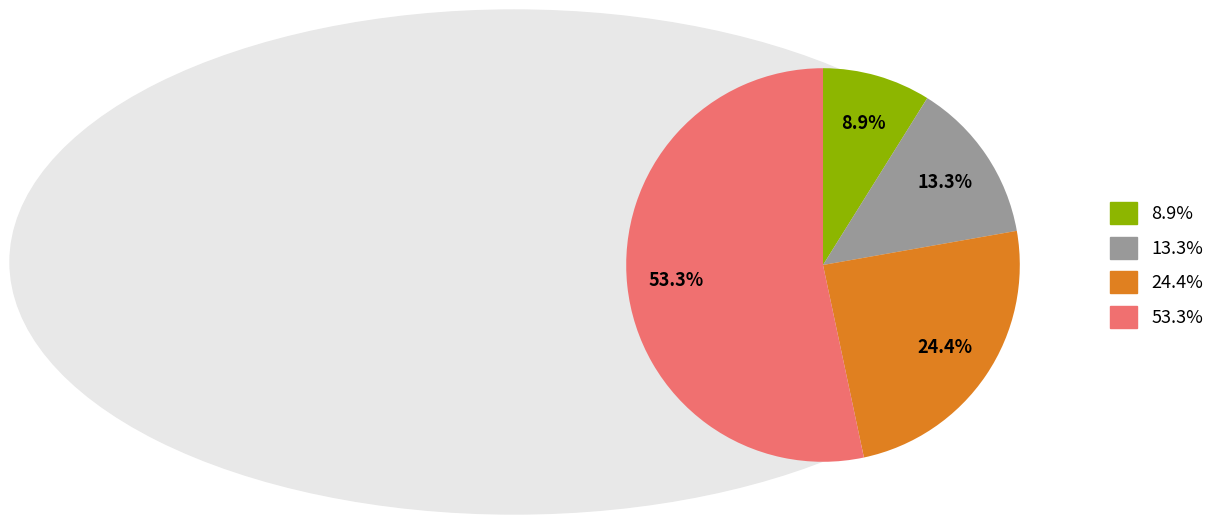

Is there a majority slice in this chart?

Yes